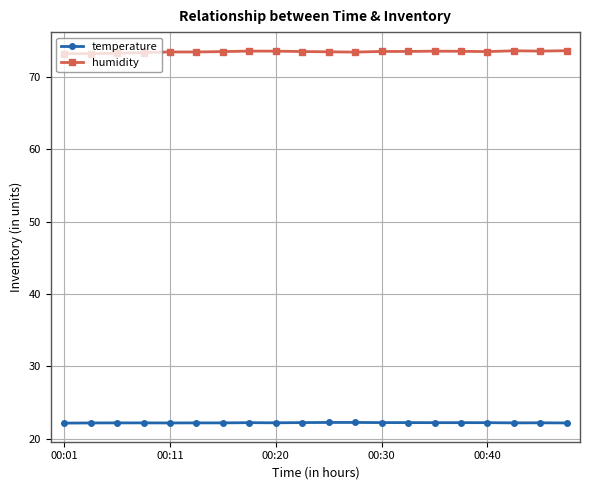

True or false: humidity and temperature cross at least once.

False